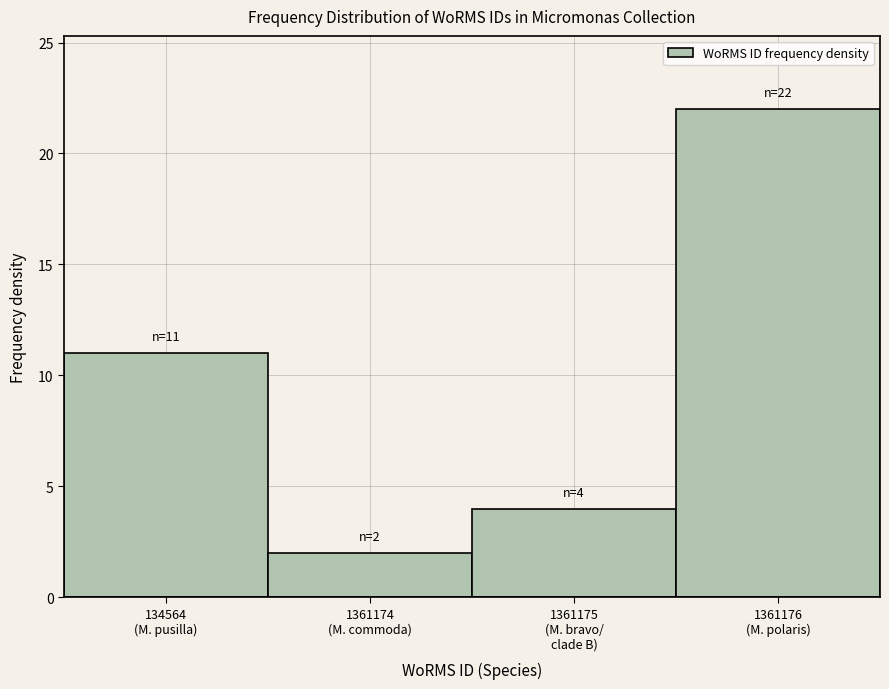

Reading right to left, list all the values displayed in this chart.

22	4	2	11